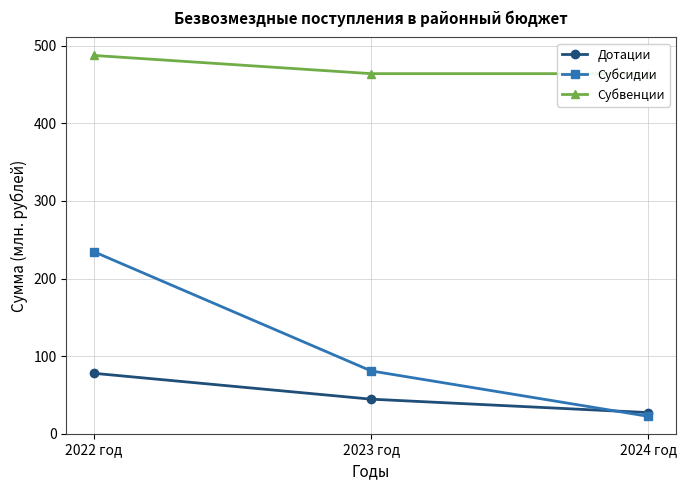

The Субвенции series shows 464.0 at 2024 год. True or false?

True